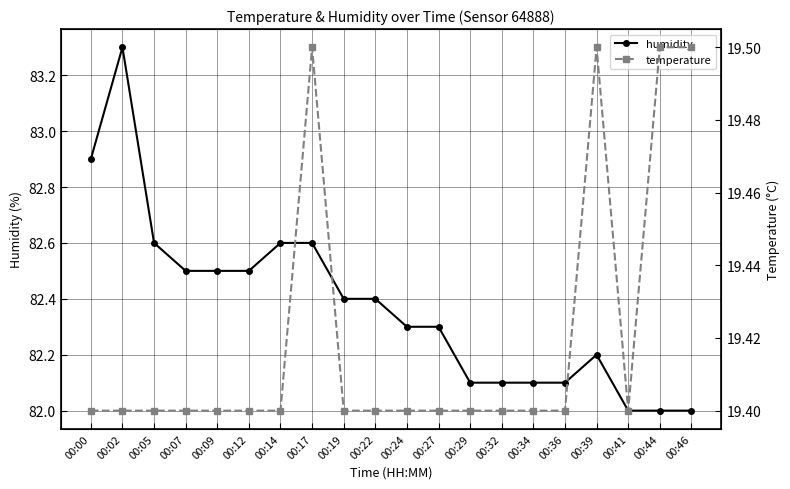

How many data points does each series have?

20